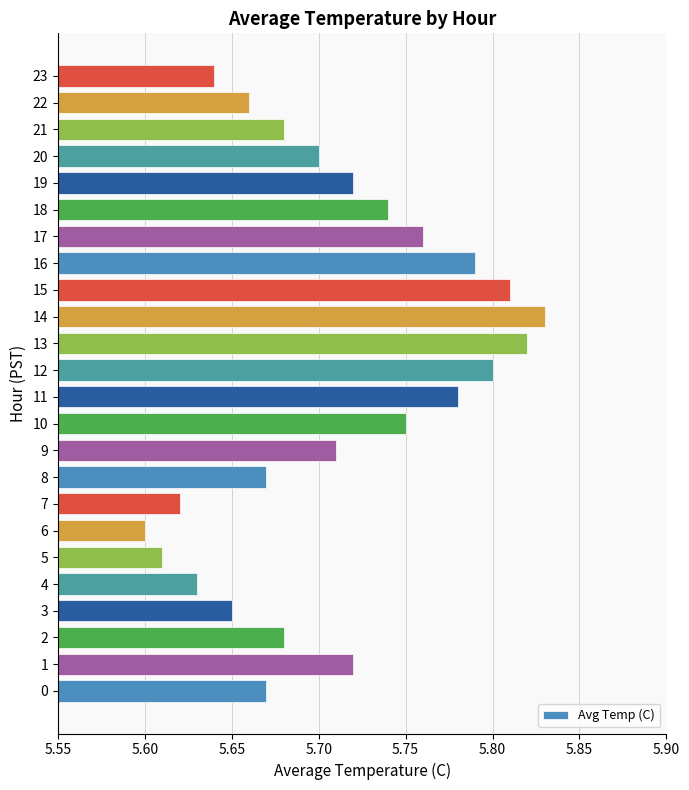

At which category does the chart reach its minimum across all series?

6